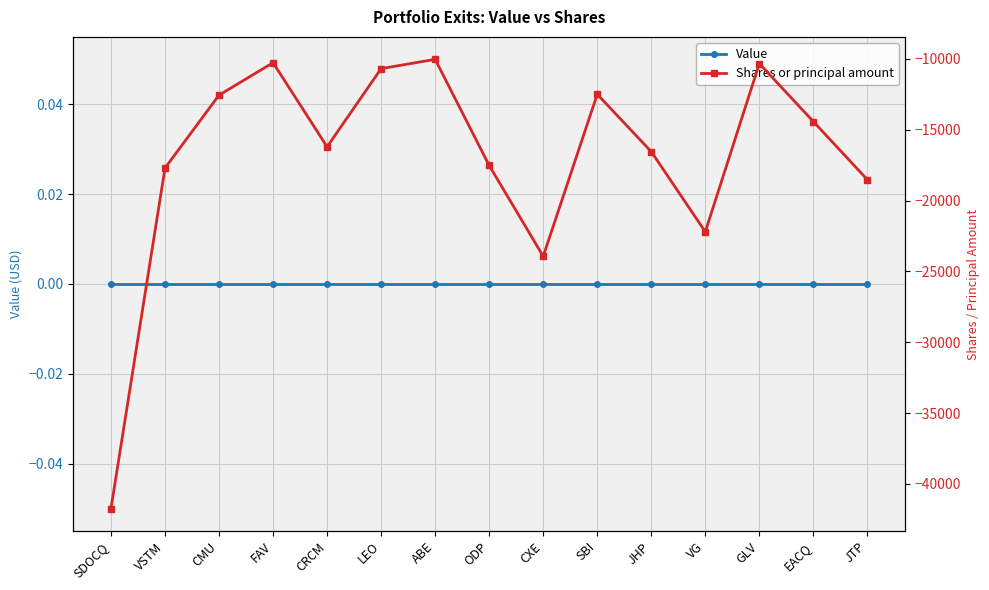

Between SBI and VSTM, which is larger?

SBI